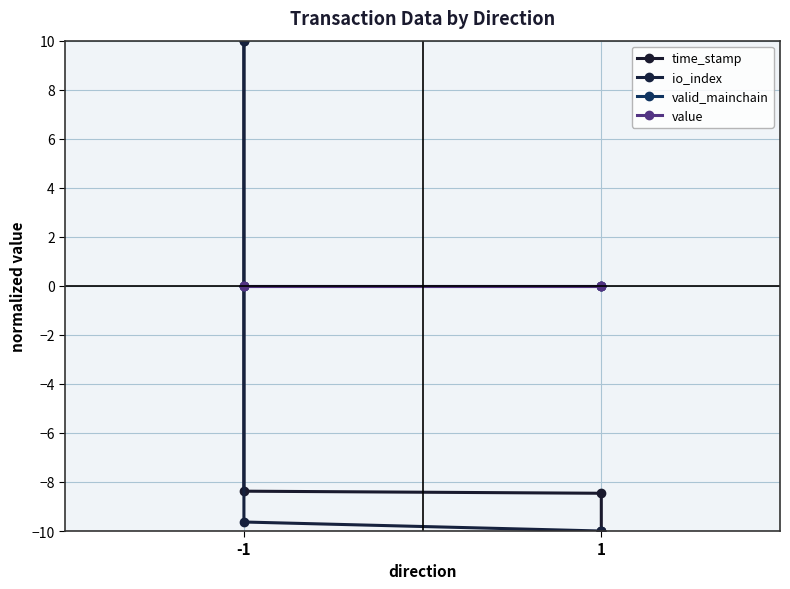

True or false: value and valid_mainchain intersect in this chart.

False